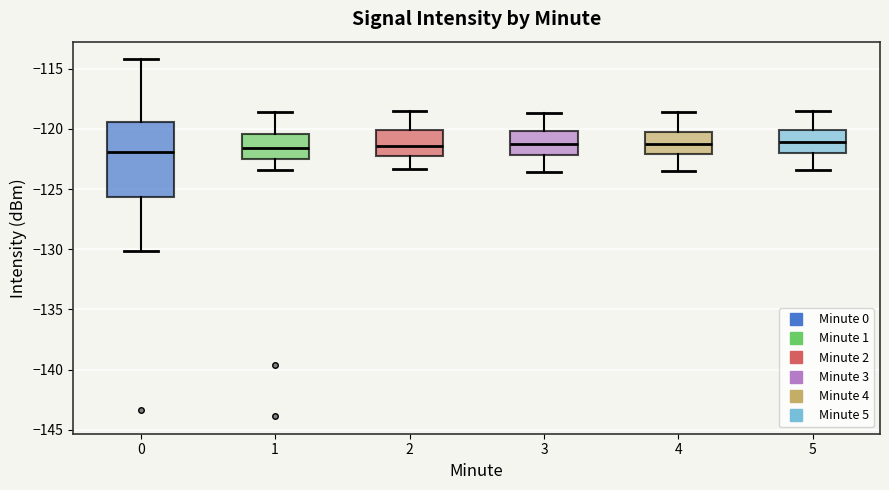

Comparing the boxes themselves (not the whiskers), which one is the tallest?

0